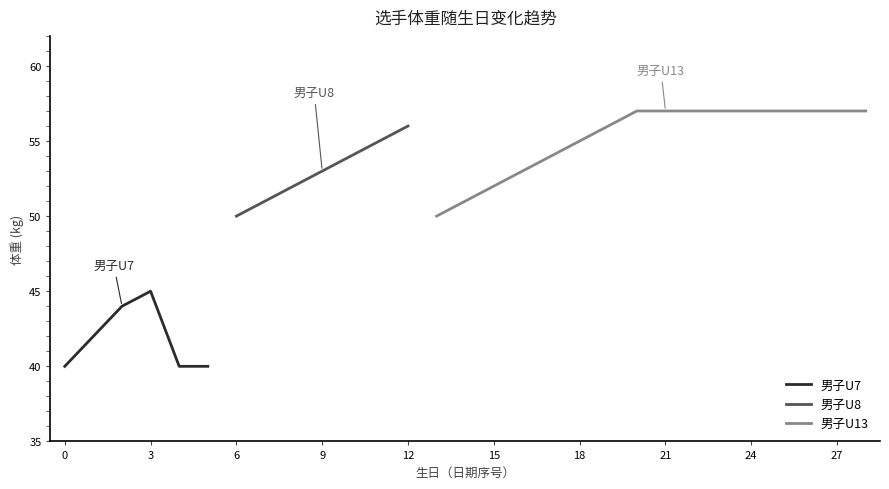

The 男子U7 series shows 40 at 0. True or false?

True